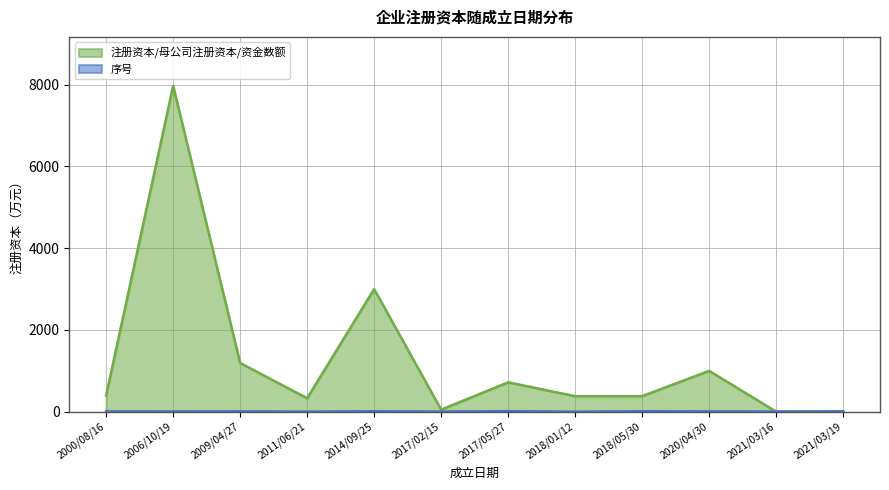

True or false: 注册资本/母公司注册资本/资金数额 has more than 1 points higher than both neighbors.

True